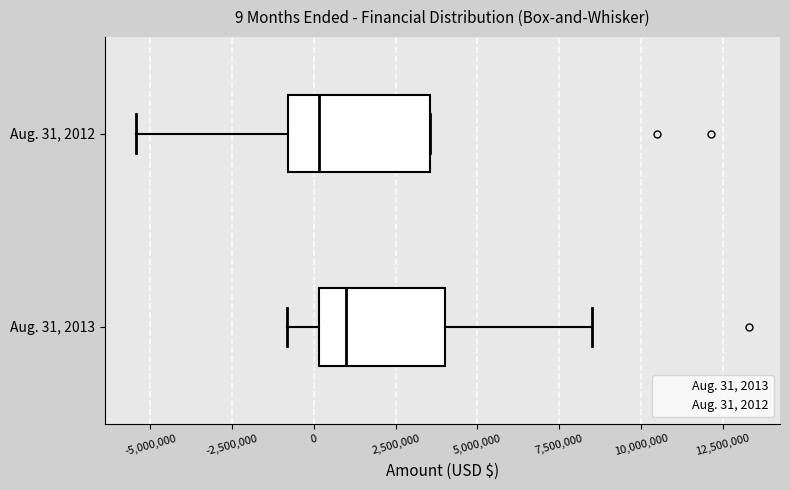

Which box's median line is the furthest to the right?

Aug. 31, 2013